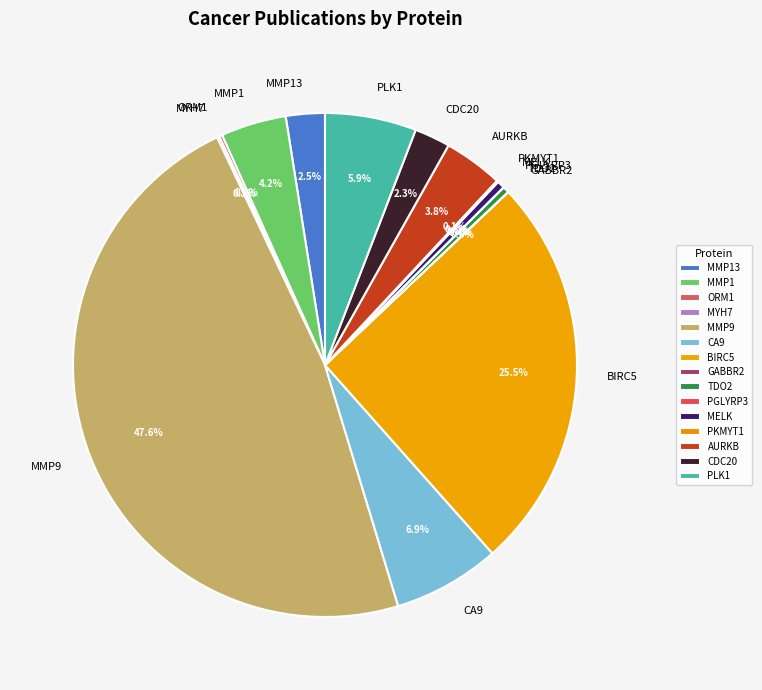

Does any single category account for the majority?

No